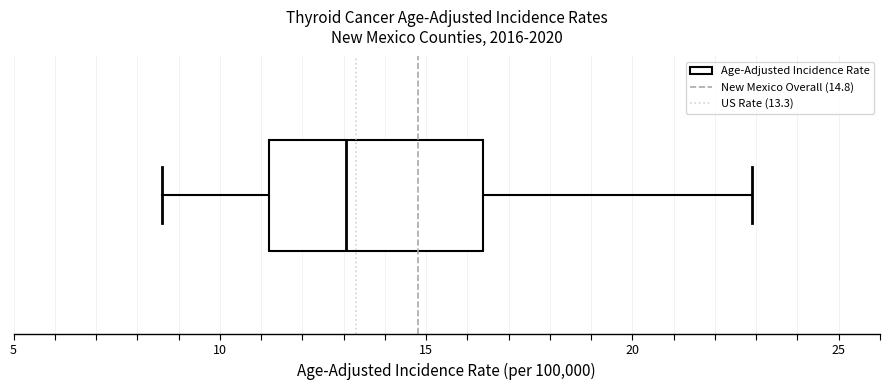

Where is the right edge of the box on the x-axis? The values are not printed on the chart, so give them approximately, as read against the axis.

16.5